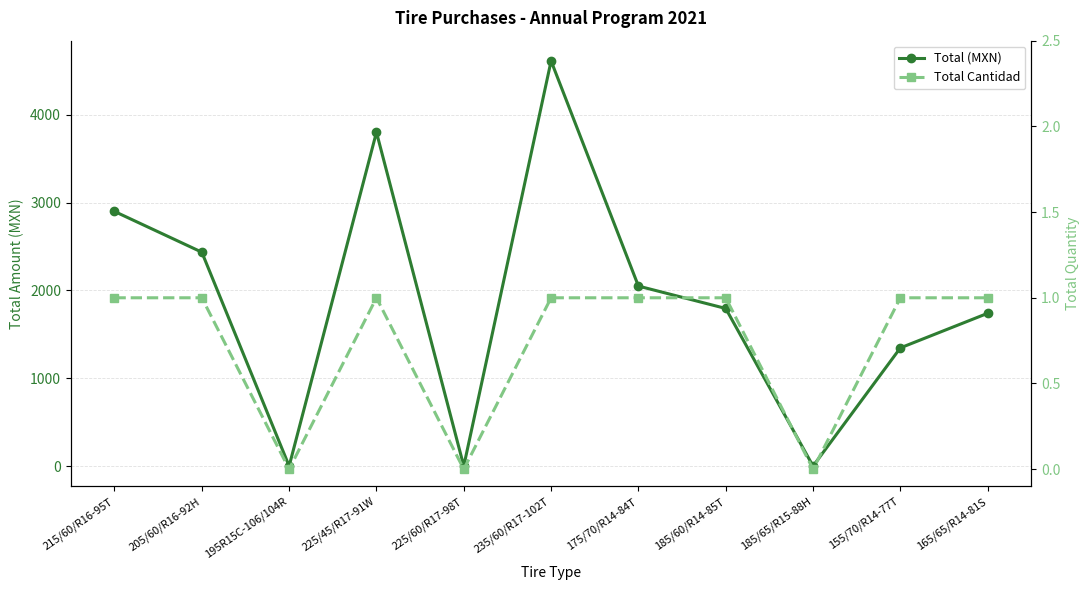

In Total Cantidad, how many points are higher than both neighbors (excluding endpoints)?

1